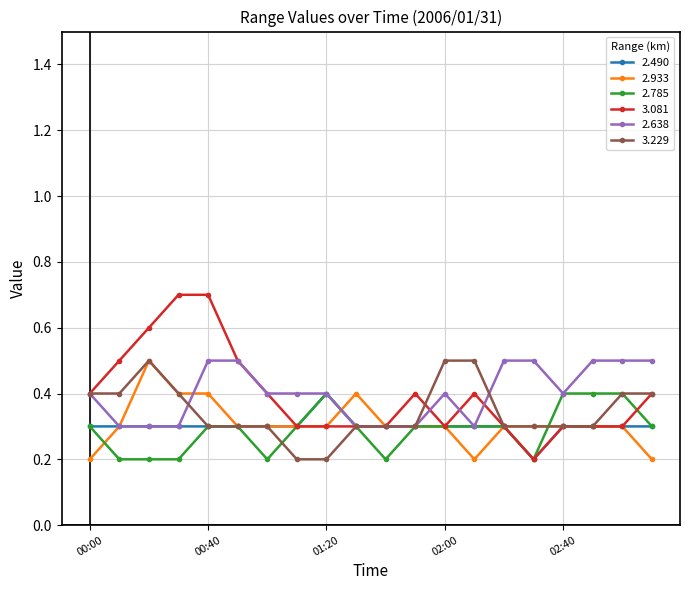

Which series ends up on top after the final intersection of 2.785 and 2.933?

2.785